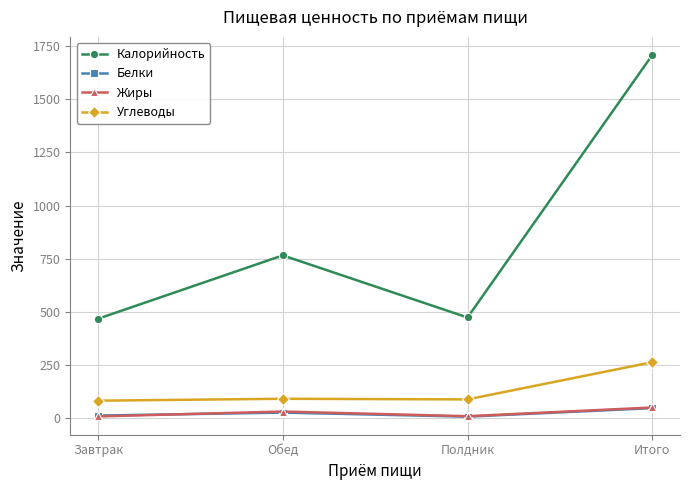

Is the value of Белки at Обед greater than the value of Калорийность at Полдник?

No